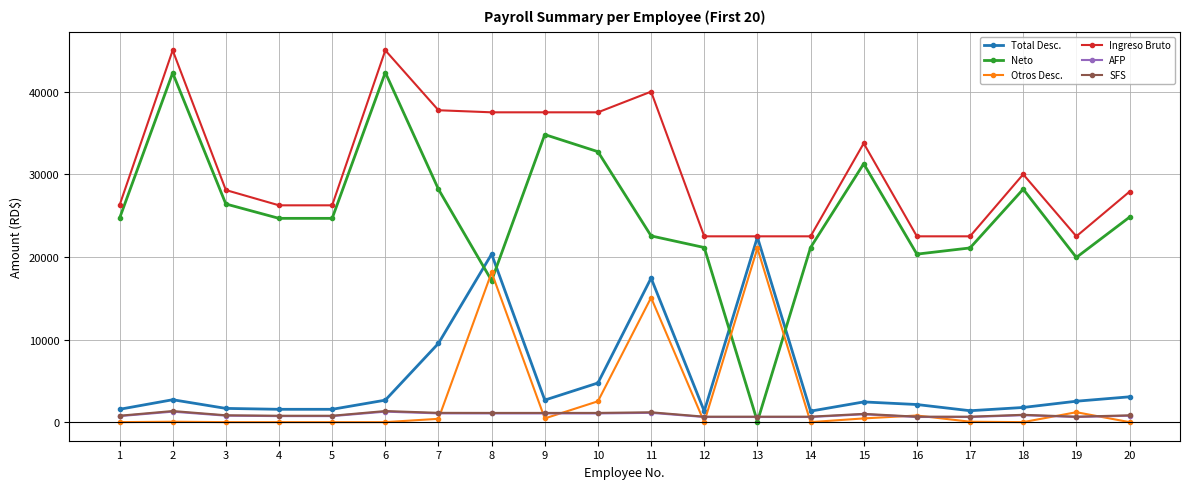

What is the highest value of the SFS series?

1368.0